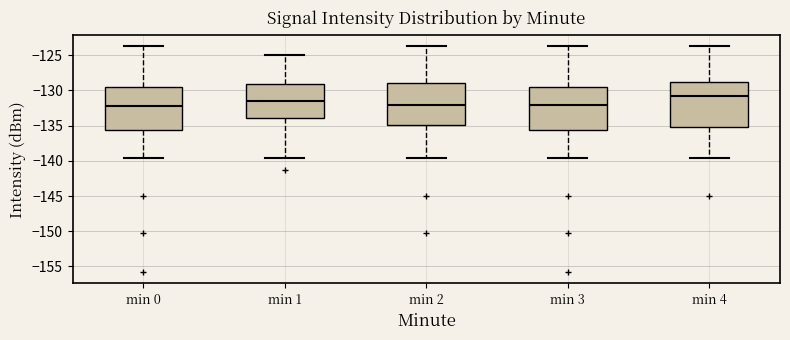

Where is the upper edge of the box for min 0 on the y-axis? The values are not printed on the chart, so give them approximately, as read against the axis.

-129.5